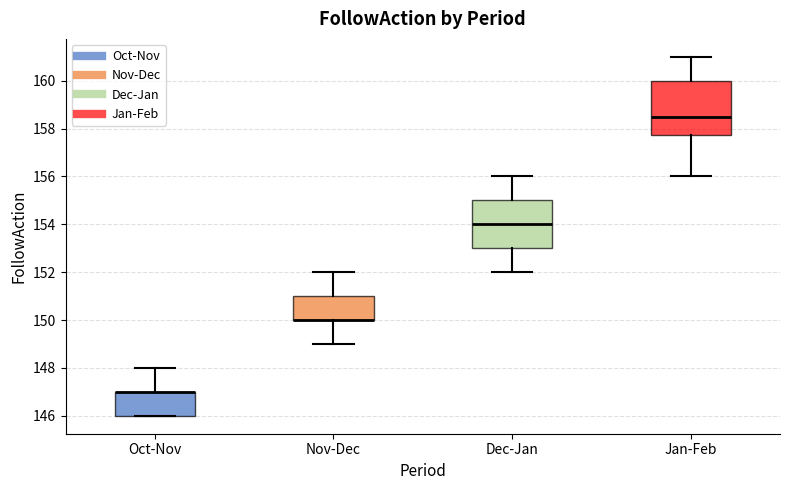

Comparing the boxes themselves (not the whiskers), which one is the tallest?

Jan-Feb